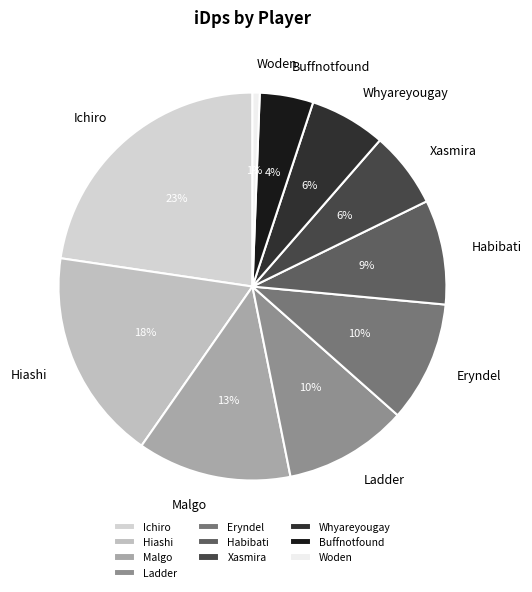

What is the ratio of the value at Buffnotfound to the value at Xasmira?

0.7